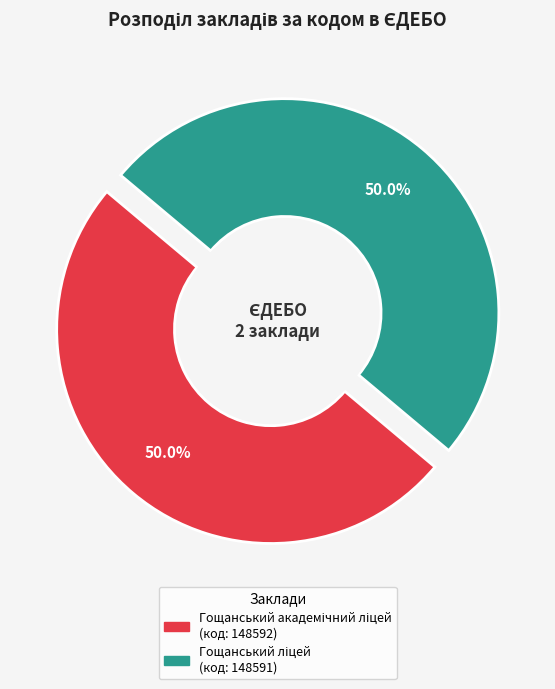

To the nearest percent, what is the average slice percentage?

50%